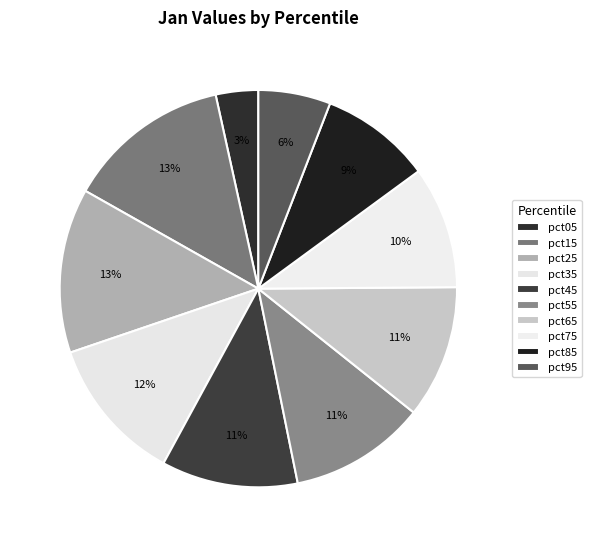

Which slice is the smallest?

pct05